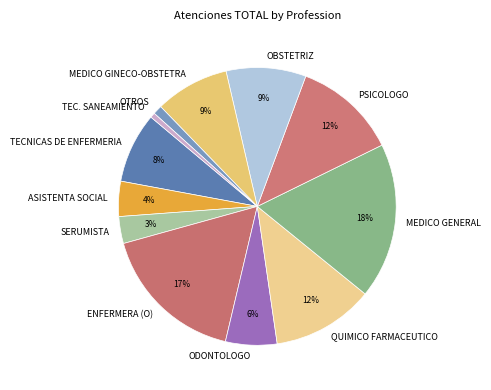

What is the largest slice in the pie chart?

MEDICO GENERAL